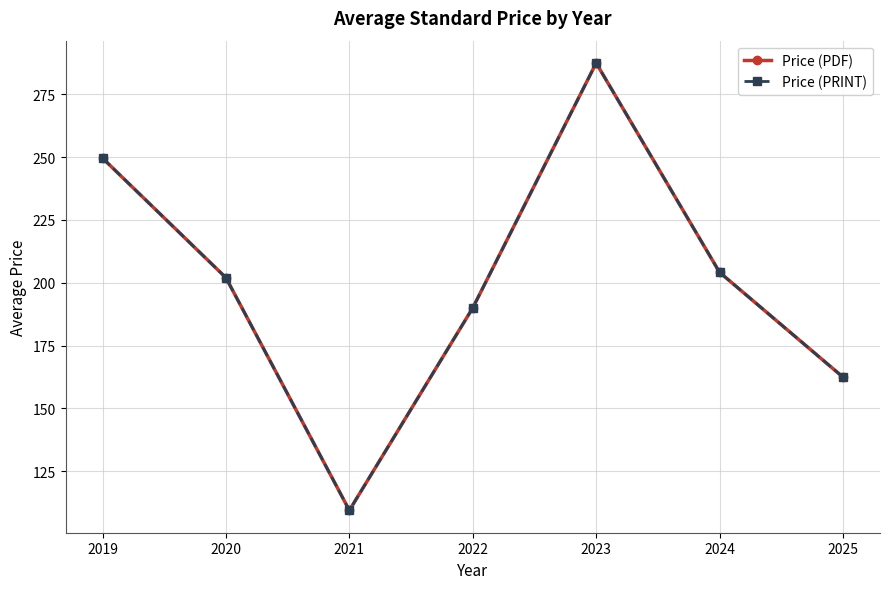

How many lines are shown in the chart?

2